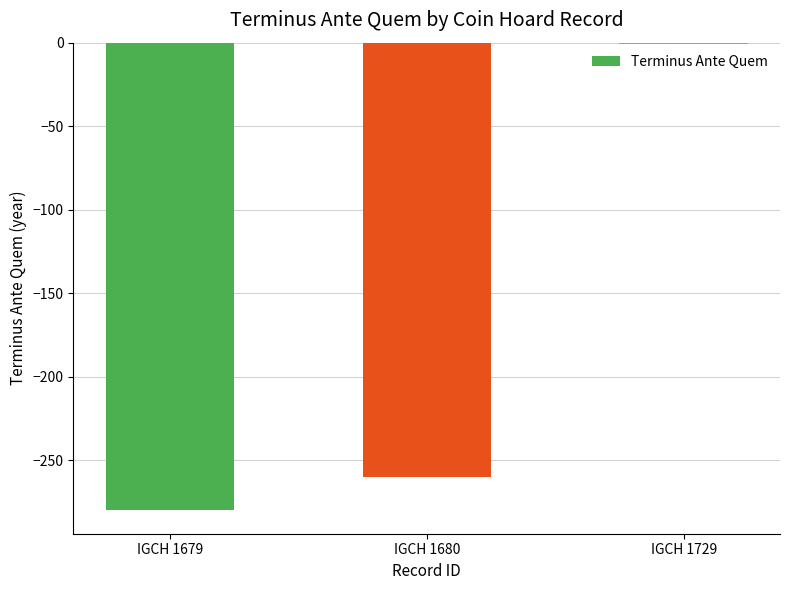

Which category has the lowest value across all series?

IGCH 1679